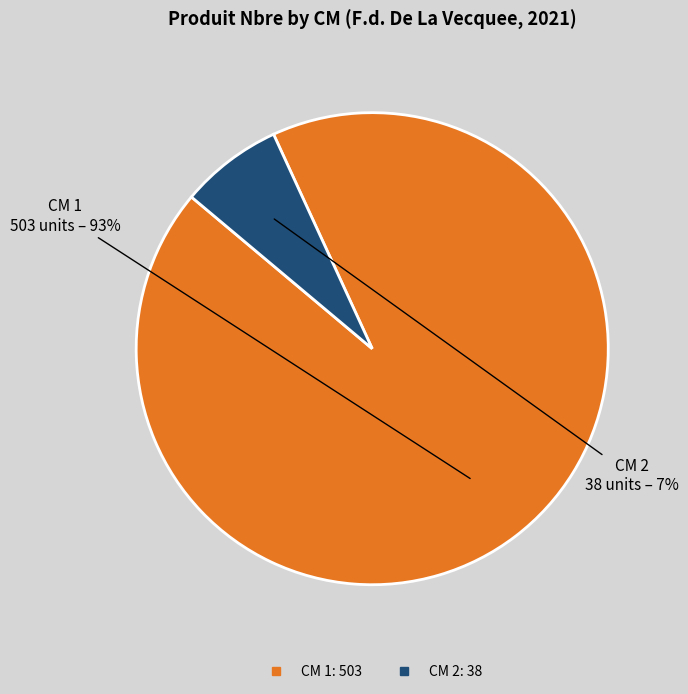

Is there any slice that represents more than half of the pie?

Yes